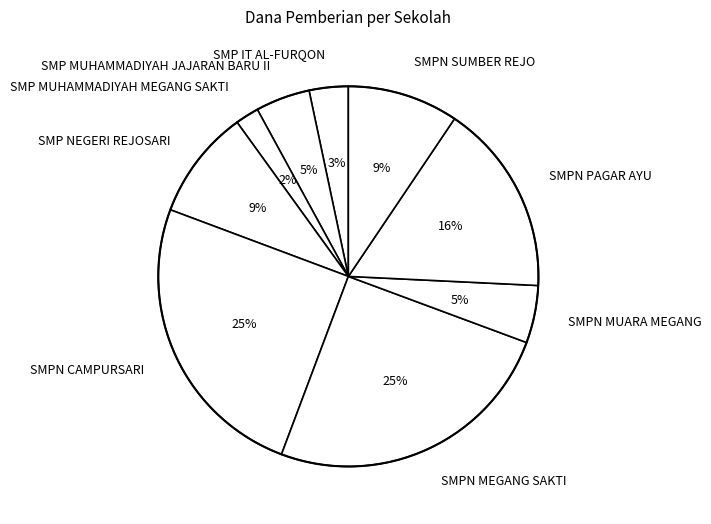

Is it true that SMPN MUARA MEGANG is 18% of the pie?

False